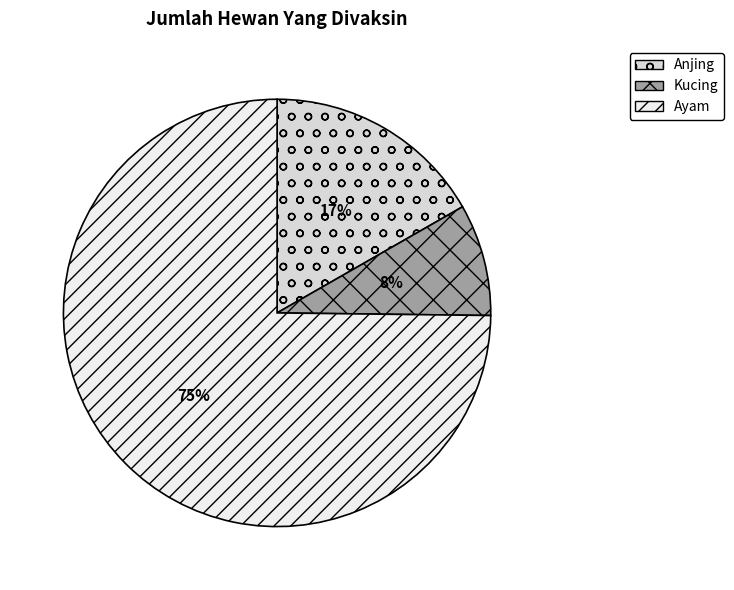

Is there a majority slice in this chart?

Yes